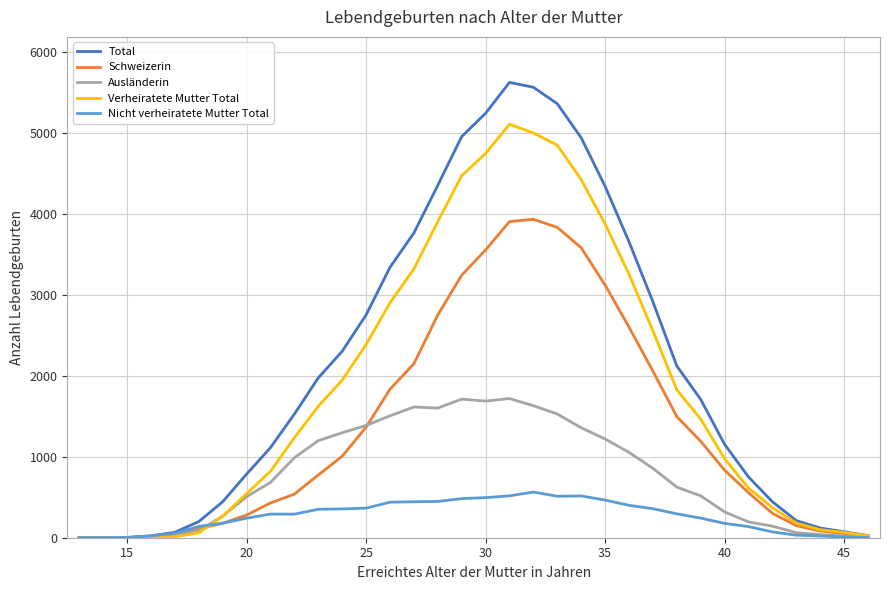

What is the maximum value for Schweizerin?

3931